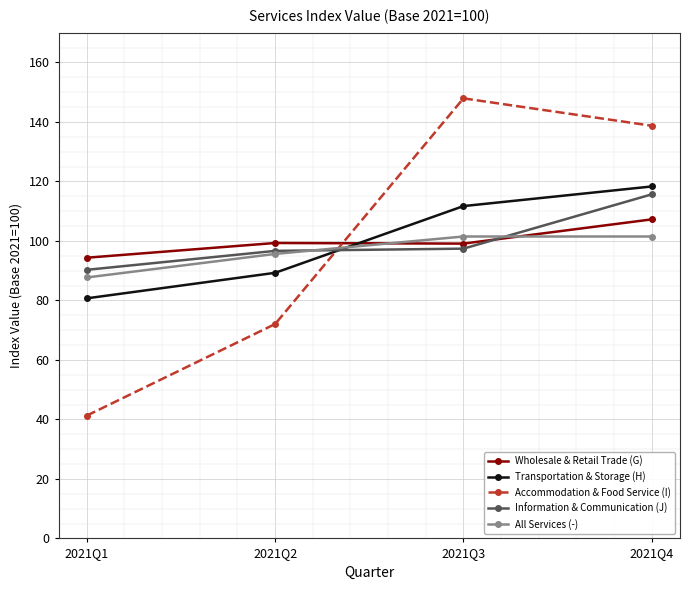

How many intersections are there between All Services (-) and Wholesale & Retail Trade (G)?

2